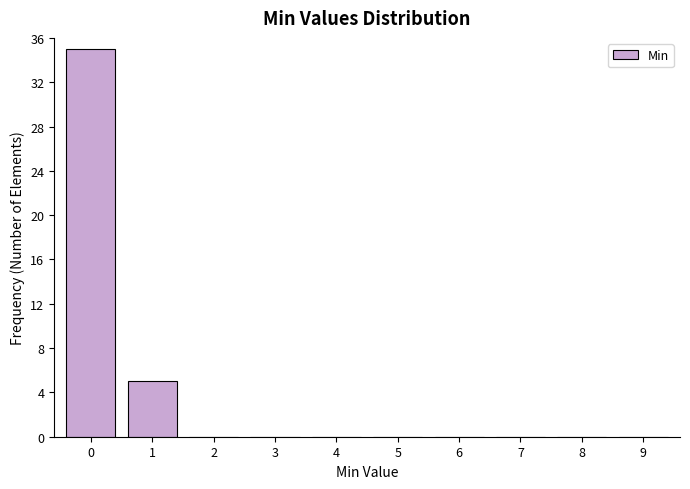

Reading right to left, transcribe all the data shown in this chart.

9=0	8=0	7=0	6=0	5=0	4=0	3=0	2=0	1=5	0=35